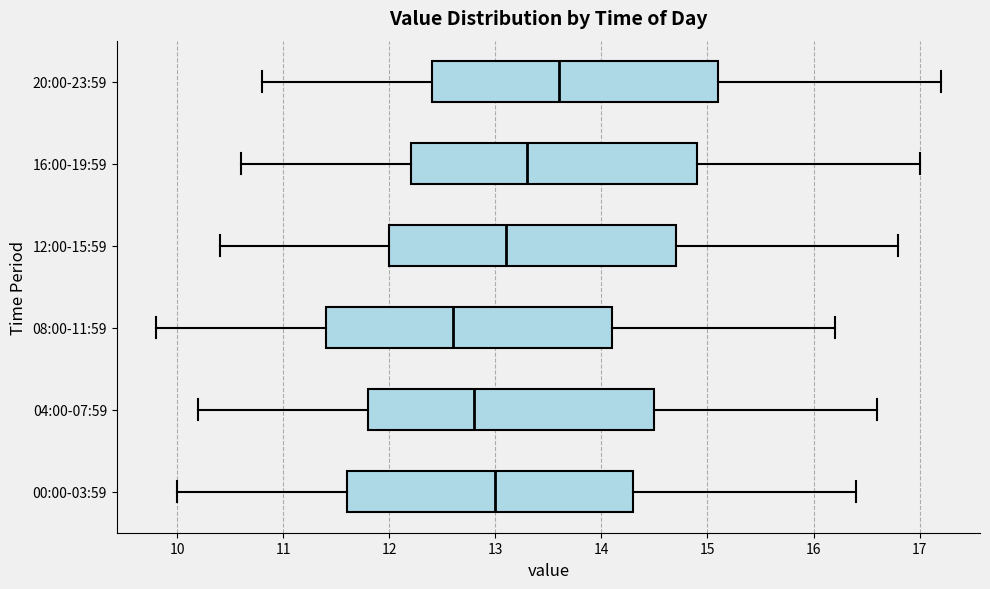

Where does the left whisker of the box for 12:00-15:59 end on the x-axis? The values are not printed on the chart, so give them approximately, as read against the axis.

10.4